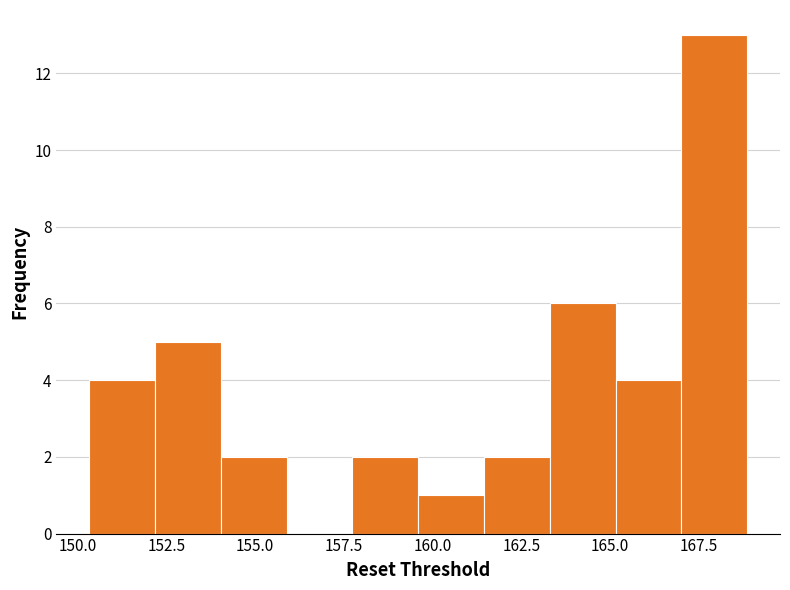

Read against the x-axis, roughly where is the centre of the tallest bar?

168.0